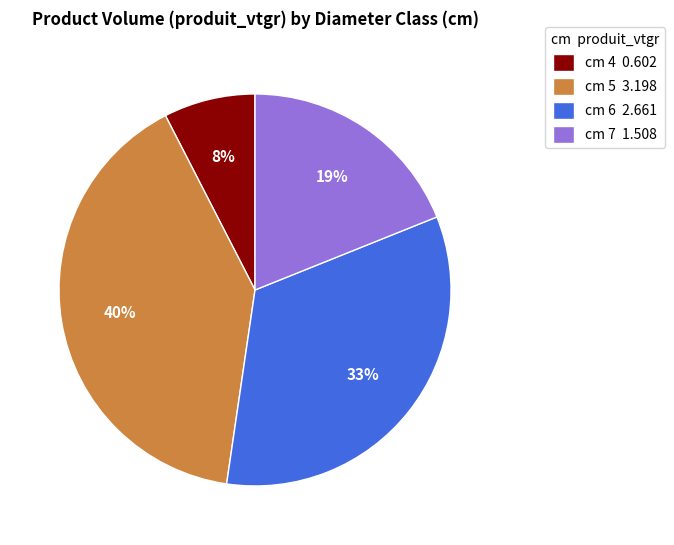

Is it true that cm 7 is 7% of the pie?

False